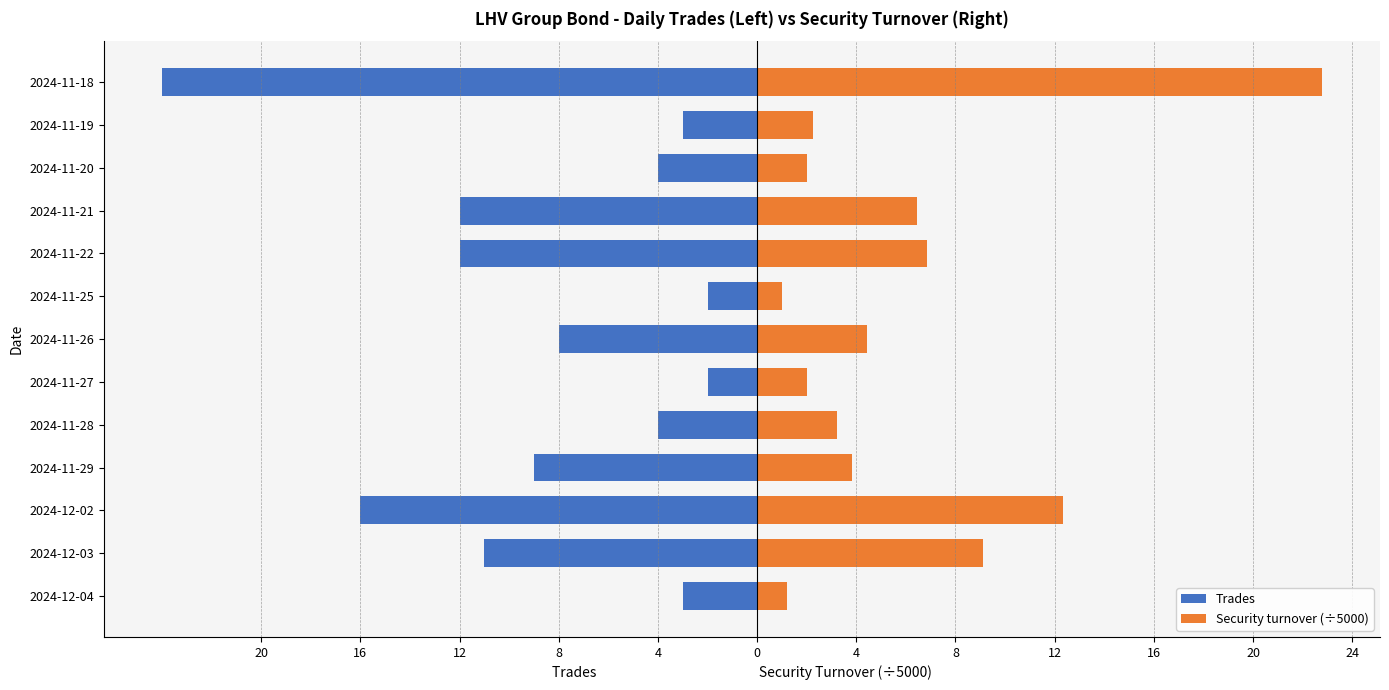

Which series has the largest total across all categories?

Security turnover (÷5000)